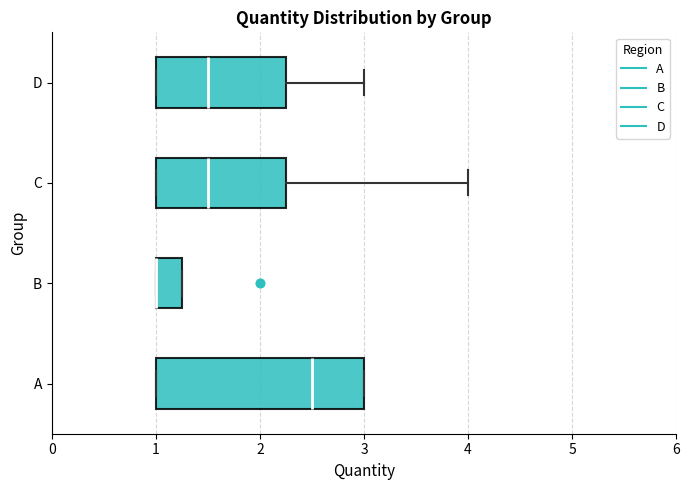

Reading bottom to top, read every box against the x-axis: the position of its median line, the range the box covers, and the ends of its whiskers. The values are not printed on the chart, so give them approximately, as read against the axis.

A: median 2.5, box 1.0 to 3.0, whiskers 1.0 to 3.0
B: median 1.0 (drawn on the box's left edge), box 1.0 to 1.3, whiskers 1.0 to 1.3
C: median 1.5, box 1.0 to 2.3, whiskers 1.0 to 4.0
D: median 1.5, box 1.0 to 2.3, whiskers 1.0 to 3.0